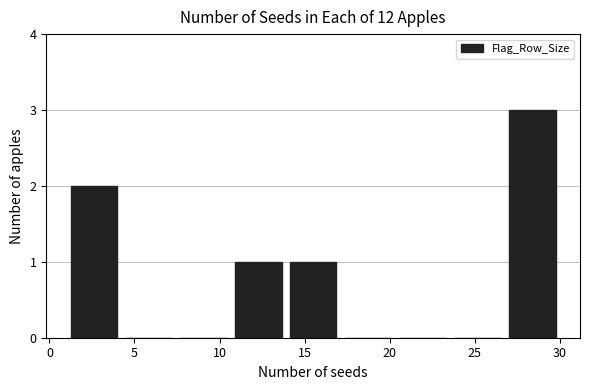

Reading left to right, transcribe this chart: for each bar, give the range it covers on the x-axis and its height. Neither the bar edges nor the heights are printed on the chart, so give them approximately, as read against the axes.

1.0 to 4.0: 2
4.0 to 7.5: 0
7.5 to 10.5: 0
10.5 to 14.0: 1
14.0 to 17.0: 1
17.0 to 20.5: 0
20.5 to 23.5: 0
23.5 to 27.0: 0
27.0 to 30.0: 3